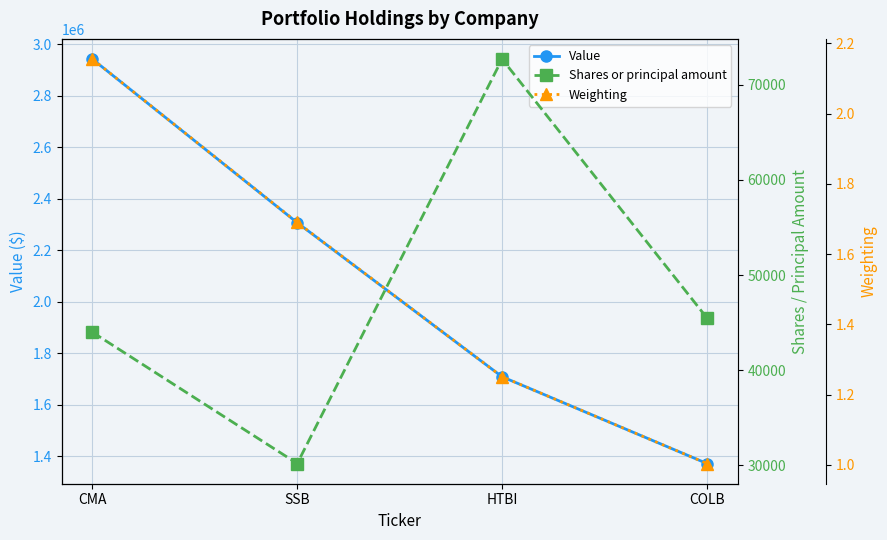

Reading left to right, extract all data points from this chart.

Value: CMA=2941400.0	SSB=2306072.0	HTBI=1707796.0	COLB=1370915.0
Shares or principal amount: CMA=44000.0	SSB=30200.0	HTBI=72703.0	COLB=45500.0
Weighting: CMA=2.2	SSB=1.7	HTBI=1.3	COLB=1.0